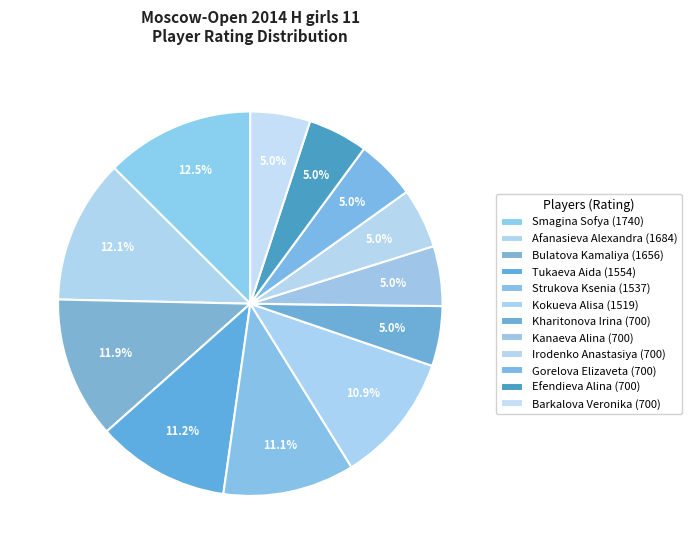

How many slices are in this pie chart?

12